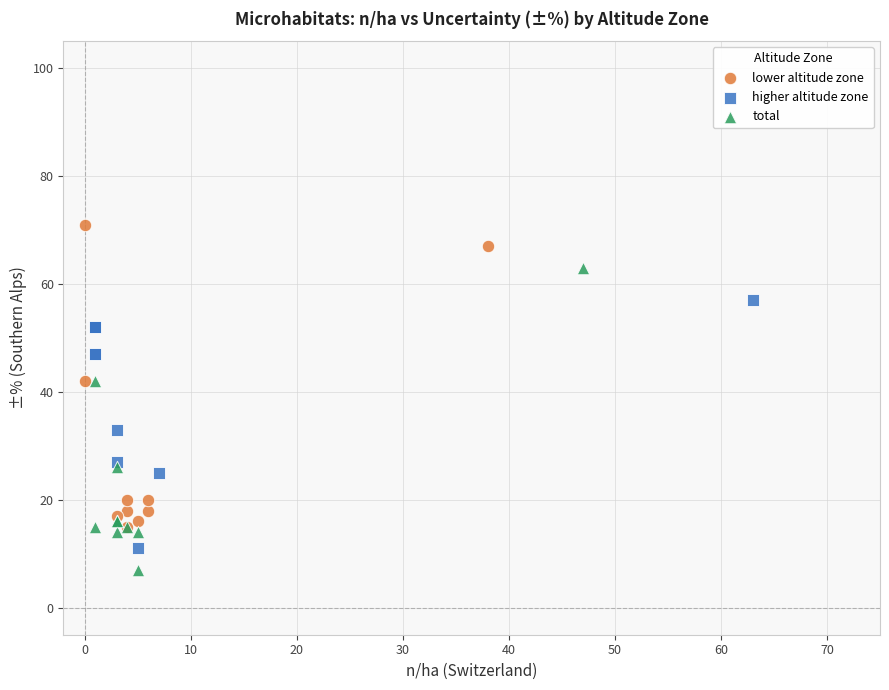

Which series reaches the maximum Y coordinate?

lower altitude zone